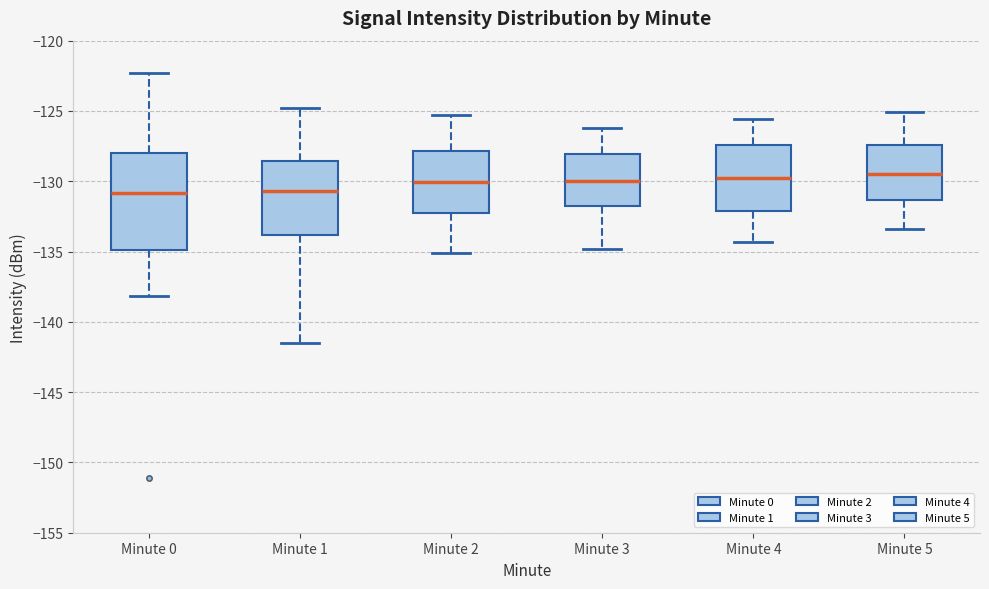

Which box is the tallest, from its lower edge to its upper edge?

Minute 0